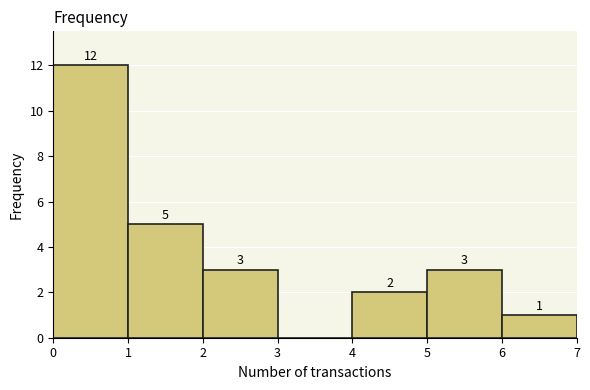

Which range on the x-axis has the tallest bar?

0 to 1